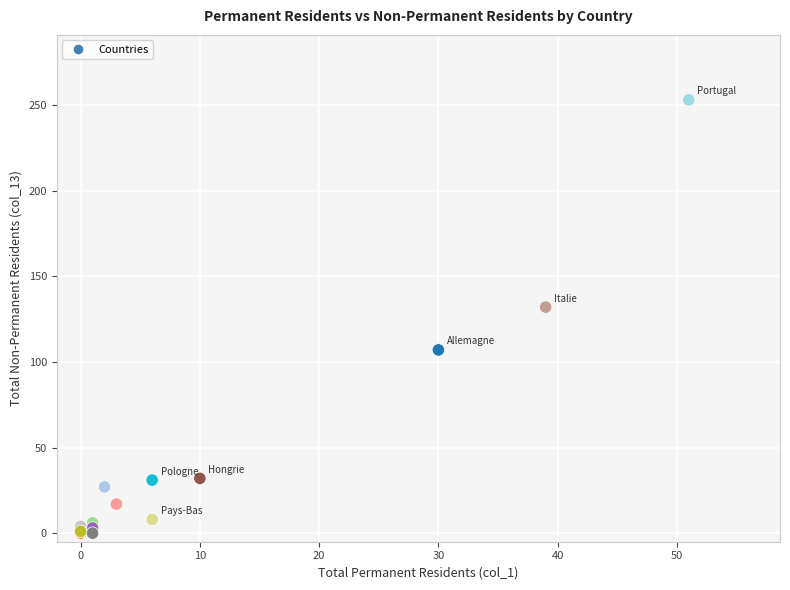

What Y value in the scatter plot is closest to 126?

132